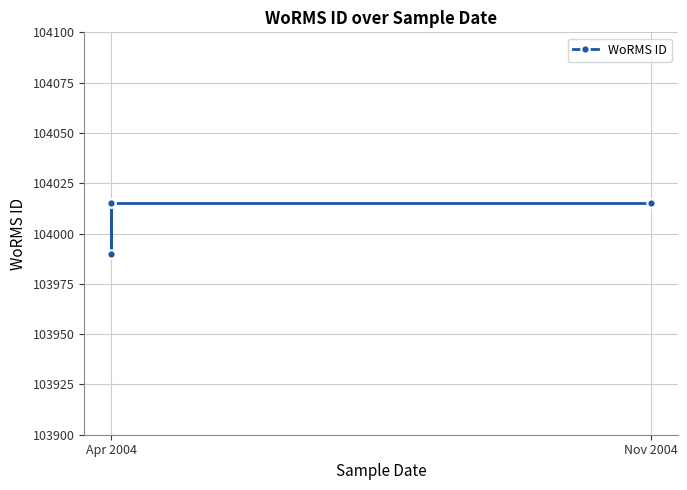

What is the minimum value shown in the chart?

103990